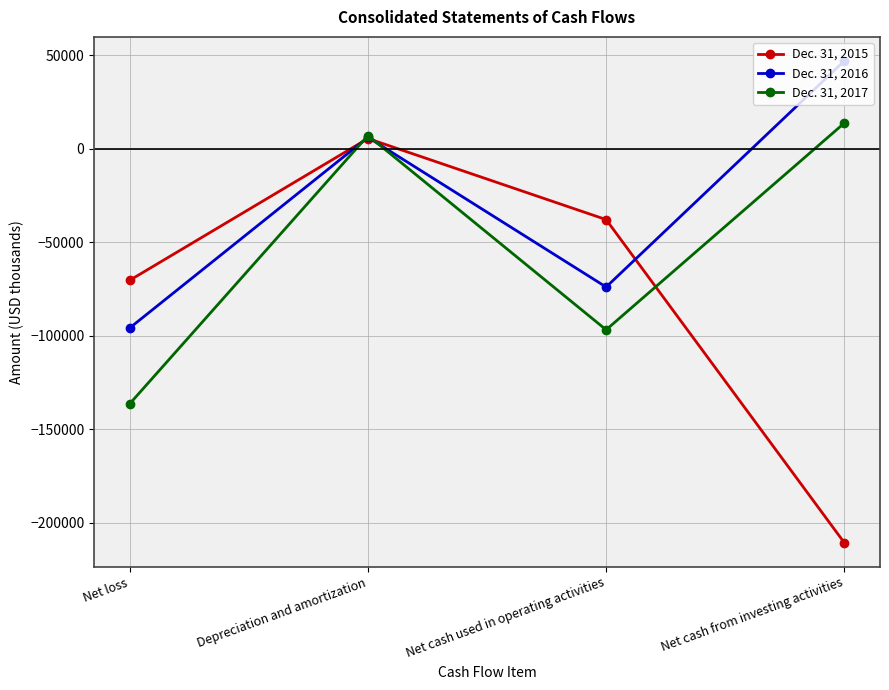

Is the value of Dec. 31, 2016 at Net cash from investing activities greater than the value of Dec. 31, 2017 at Net cash used in operating activities?

Yes